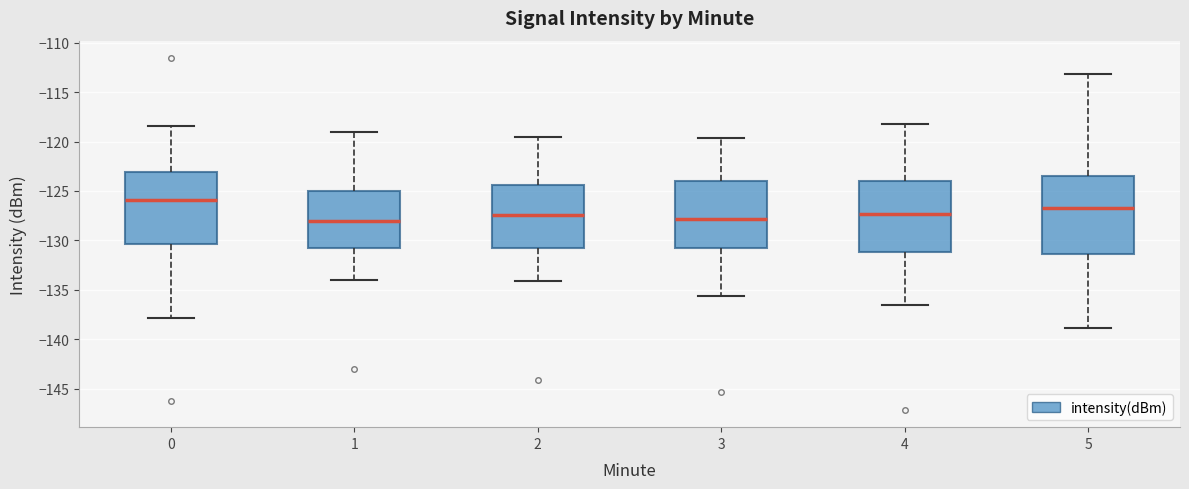

Reading left to right, transcribe this box plot: for each box, give where its median line is, the range the box spans, and where its two whiskers end, as read against the y-axis. The values are not printed on the chart, so give them approximately, as read against the axis.

0: median -126.0, box -130.5 to -123.0, whiskers -138.0 to -118.5
1: median -128.0, box -131.0 to -125.0, whiskers -134.0 to -119.0
2: median -127.5, box -130.5 to -124.5, whiskers -134.0 to -119.5
3: median -128.0, box -130.5 to -124.0, whiskers -135.5 to -119.5
4: median -127.5, box -131.0 to -124.0, whiskers -136.5 to -118.0
5: median -126.5, box -131.5 to -123.5, whiskers -139.0 to -113.0